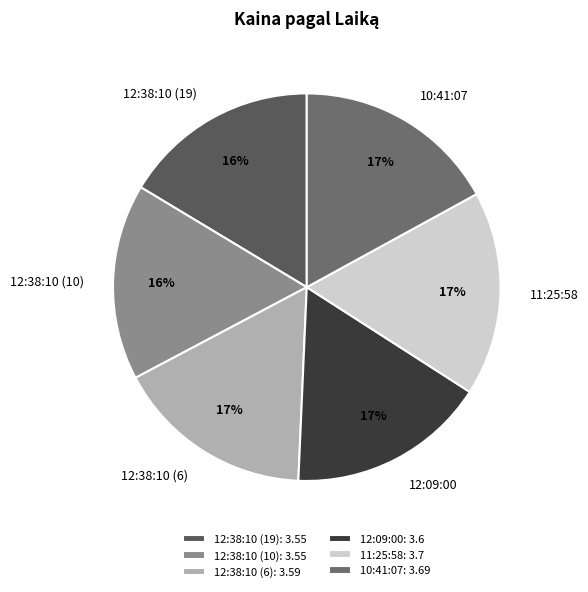

What percentage is the 12:38:10 (10) slice, to the nearest percent?

16%